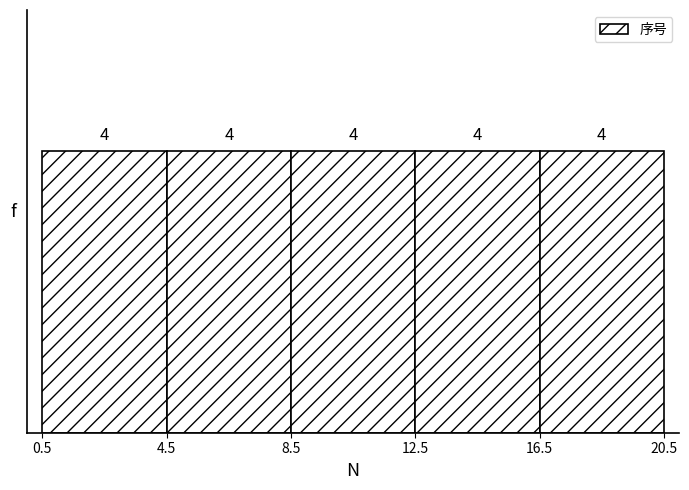

Reading left to right, transcribe this chart: for each bar, give the range it covers on the x-axis and its height.

0.5 to 4.5: 4
4.5 to 8.5: 4
8.5 to 12.5: 4
12.5 to 16.5: 4
16.5 to 20.5: 4